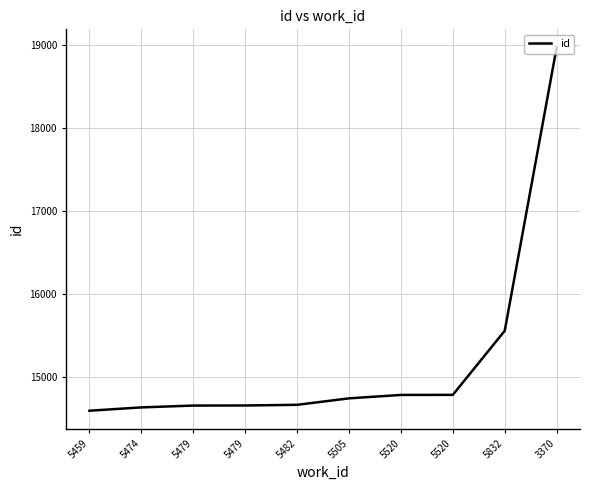

List the labels in order of value, largest first.

3370, 5832, 5520, 5520, 5505, 5482, 5479, 5479, 5474, 5459